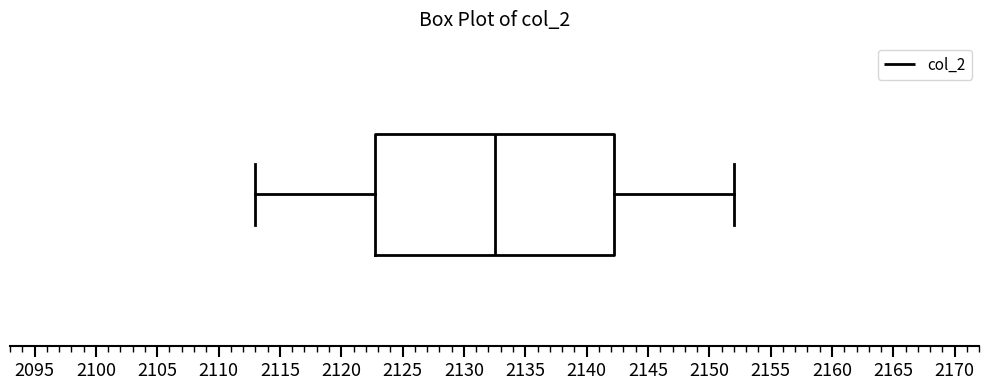

Read this box plot against the x-axis: the position of the median line, the range covered by the box, and the ends of both whiskers. The values are not printed on the chart, so give them approximately, as read against the axis.

median 2132.5, box 2123.0 to 2142.5, whiskers 2113.0 to 2152.0